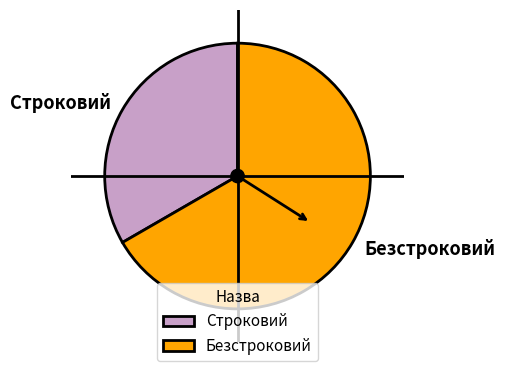

Which slice is the smallest?

Строковий